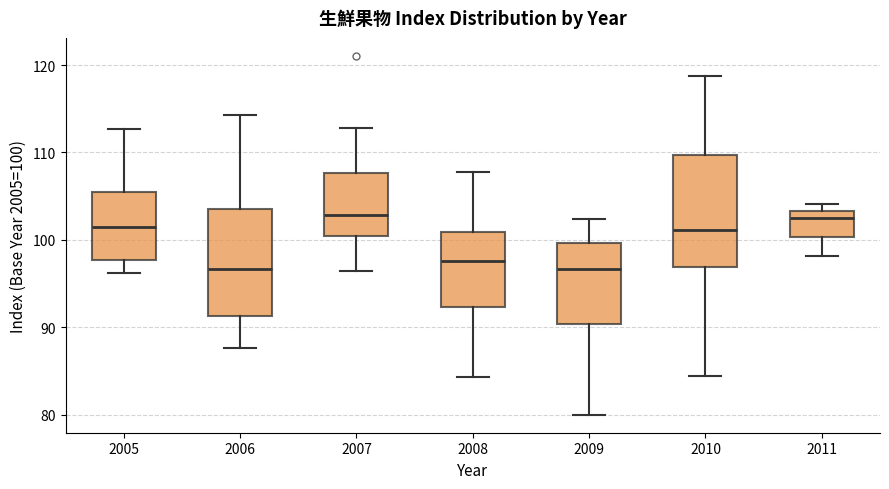

Reading left to right, read every box against the y-axis: the position of its median line, the range the box covers, and the ends of its whiskers. The values are not printed on the chart, so give them approximately, as read against the axis.

2005: median 101, box 98 to 105, whiskers 96 to 113
2006: median 97, box 91 to 103, whiskers 88 to 114
2007: median 103, box 100 to 108, whiskers 96 to 113
2008: median 98, box 92 to 101, whiskers 84 to 108
2009: median 97, box 90 to 100, whiskers 80 to 102
2010: median 101, box 97 to 110, whiskers 84 to 119
2011: median 103 (just below the box's upper edge), box 100 to 103, whiskers 98 to 104